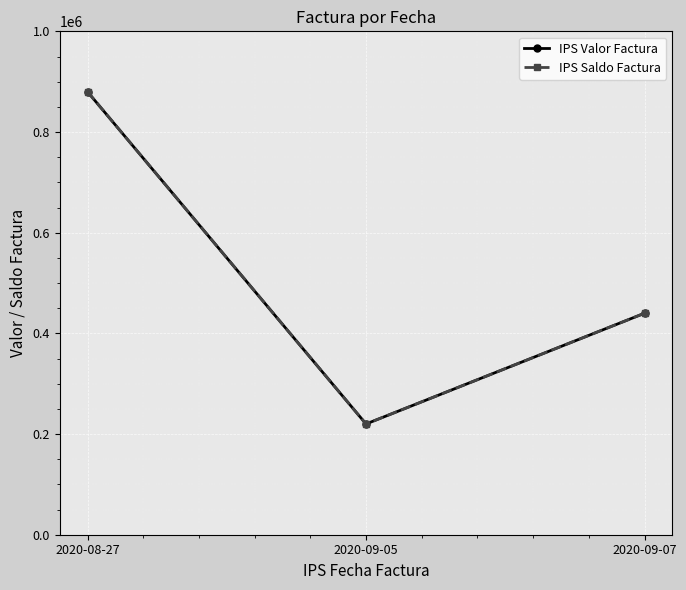

List the series in order of their peak value, lowest first.

IPS Valor Factura, IPS Saldo Factura